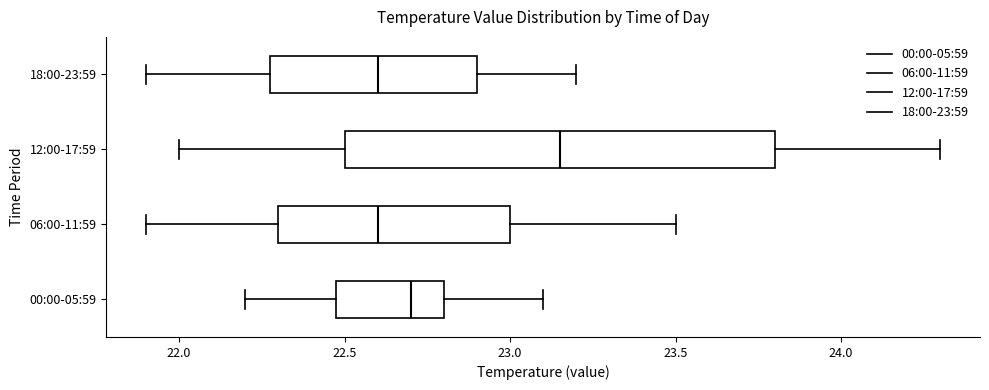

Reading bottom to top, read every box against the x-axis: the position of its median line, the range the box covers, and the ends of its whiskers. The values are not printed on the chart, so give them approximately, as read against the axis.

00:00-05:59: median 22.70, box 22.50 to 22.80, whiskers 22.20 to 23.10
06:00-11:59: median 22.60, box 22.30 to 23.00, whiskers 21.90 to 23.50
12:00-17:59: median 23.15, box 22.50 to 23.80, whiskers 22.00 to 24.30
18:00-23:59: median 22.60, box 22.30 to 22.90, whiskers 21.90 to 23.20